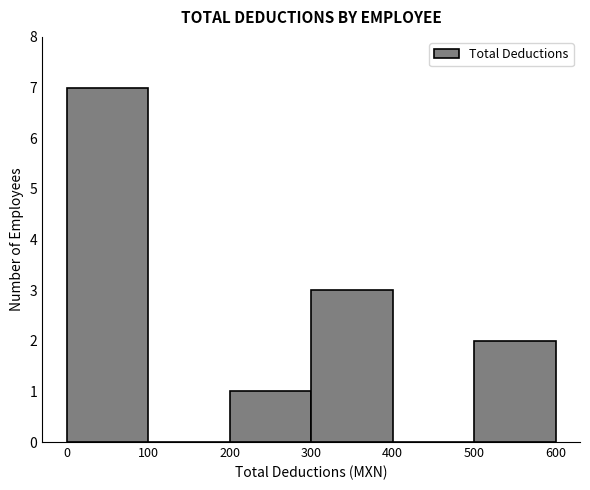

Reading left to right, list every bar in this chart as the range it spans on the x-axis followed by its height. The values are not printed on the chart, so give them approximately, as read against the axis.

0 to 100: 7
100 to 200: 0
200 to 300: 1
300 to 400: 3
400 to 500: 0
500 to 600: 2